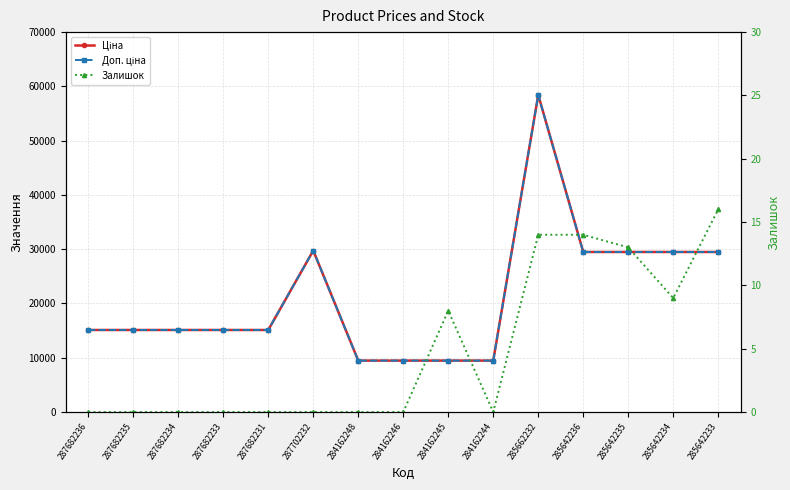

The Доп. ціна series shows 15120.0 at 287682236. True or false?

True